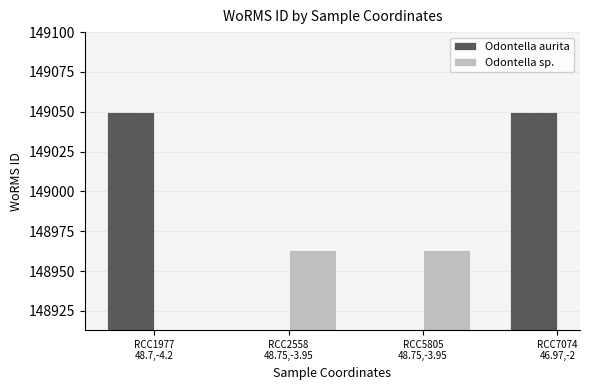

The value of Odontella aurita at RCC2558
48.75,-3.95 is 103007. True or false?

False